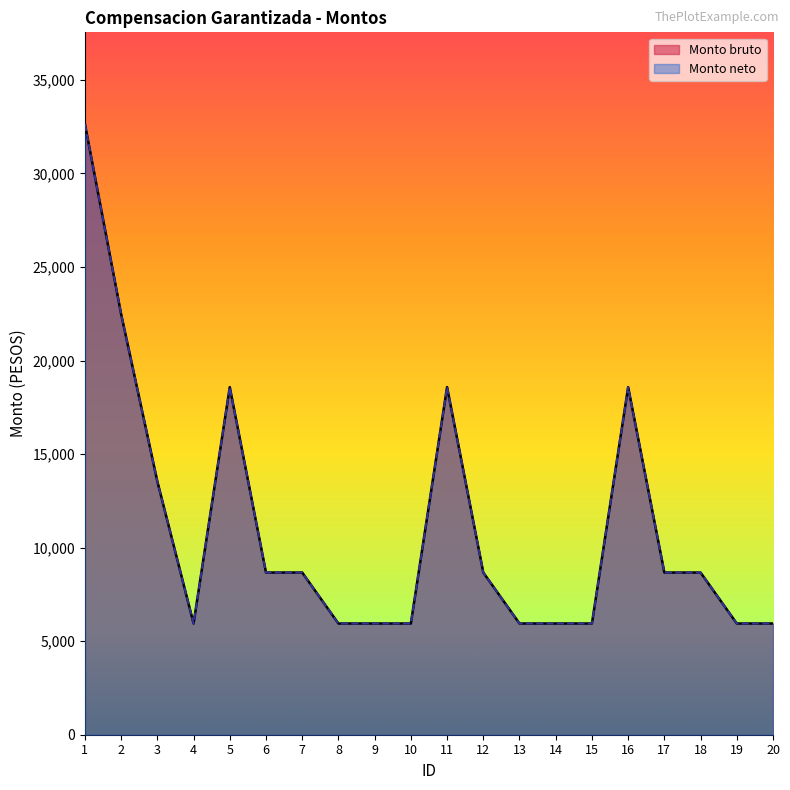

What is the maximum value for Monto bruto?

32648.6